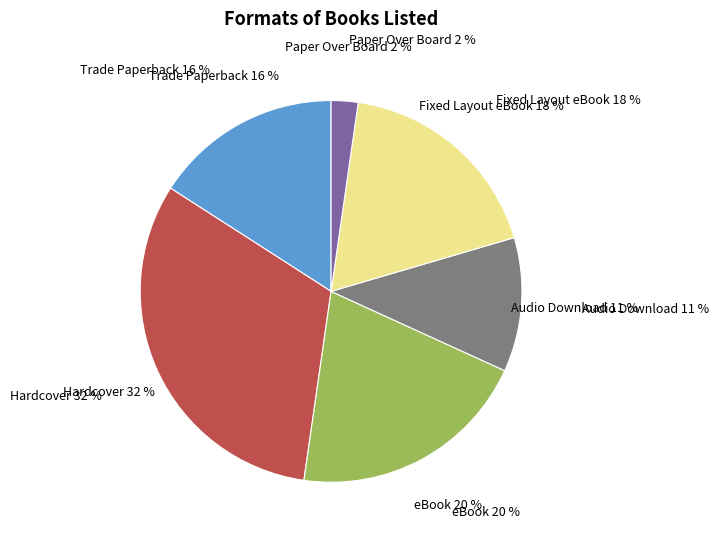

To the nearest percent, what portion does eBook represent?

20%